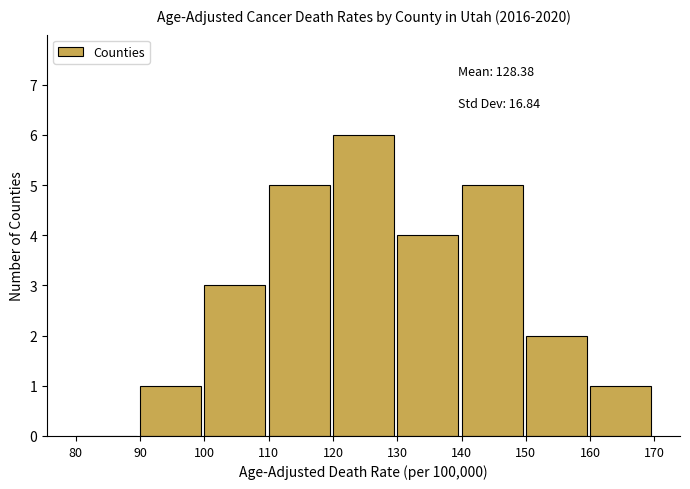

Which range on the x-axis has the tallest bar?

120 to 130